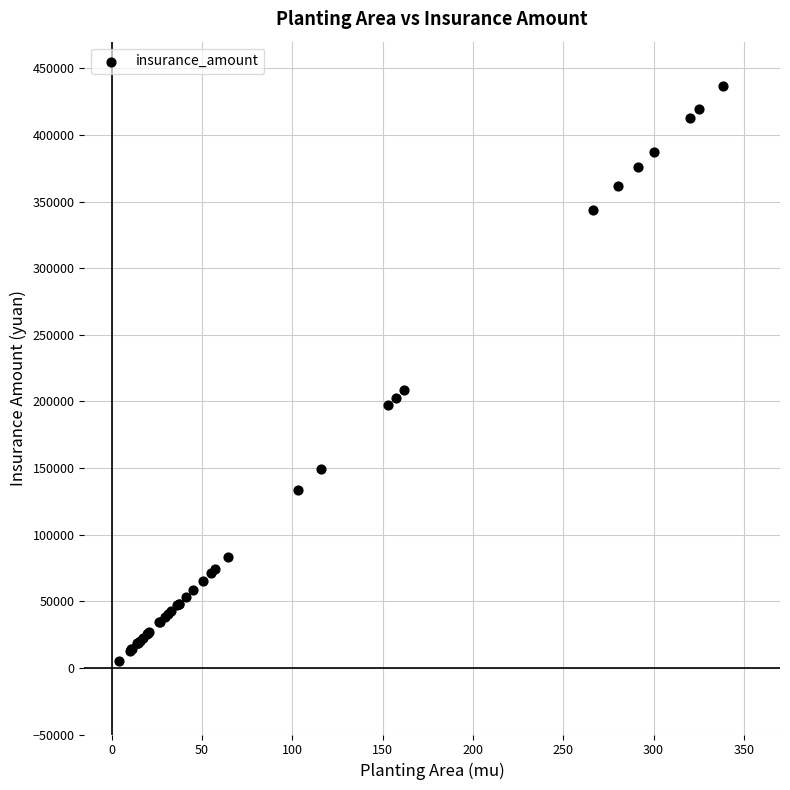

What Y value in the scatter plot is closest to 220925?

208464.0